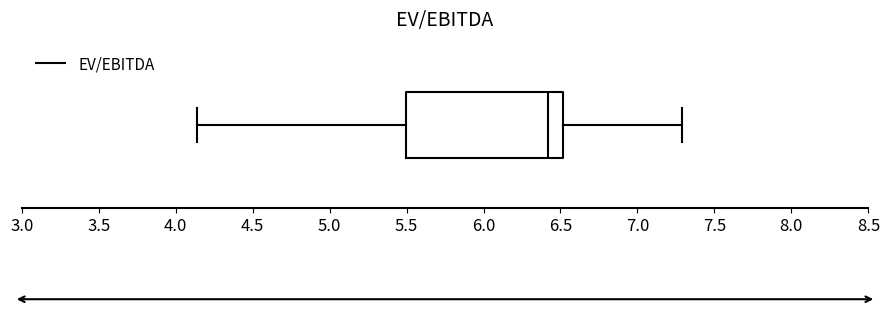

Transcribe this box plot: give where the median line is, the range the box spans, and where the two whiskers end, as read against the x-axis. The values are not printed on the chart, so give them approximately, as read against the axis.

median 6.40, box 5.50 to 6.50, whiskers 4.15 to 7.30